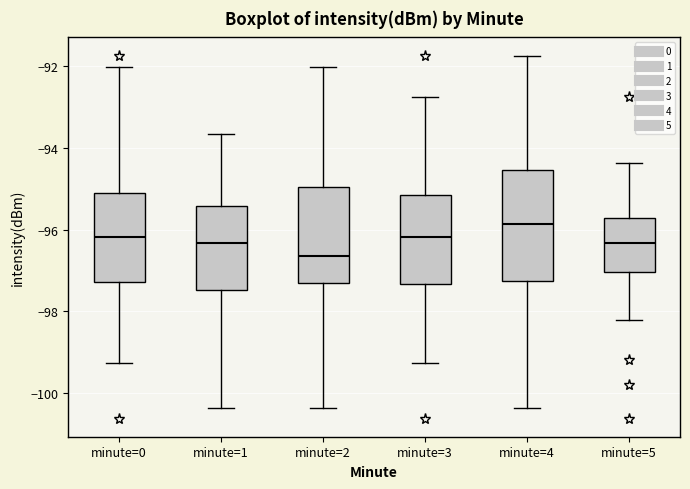

Reading left to right, transcribe this box plot: for each box, give where its median line is, the range the box spans, and where its two whiskers end, as read against the y-axis. The values are not printed on the chart, so give them approximately, as read against the axis.

minute=0: median -96.2, box -97.2 to -95.2, whiskers -99.2 to -92.0
minute=1: median -96.4, box -97.4 to -95.4, whiskers -100.4 to -93.6
minute=2: median -96.6, box -97.2 to -95.0, whiskers -100.4 to -92.0
minute=3: median -96.2, box -97.4 to -95.2, whiskers -99.2 to -92.8
minute=4: median -95.8, box -97.2 to -94.6, whiskers -100.4 to -91.8
minute=5: median -96.4, box -97.0 to -95.8, whiskers -98.2 to -94.4